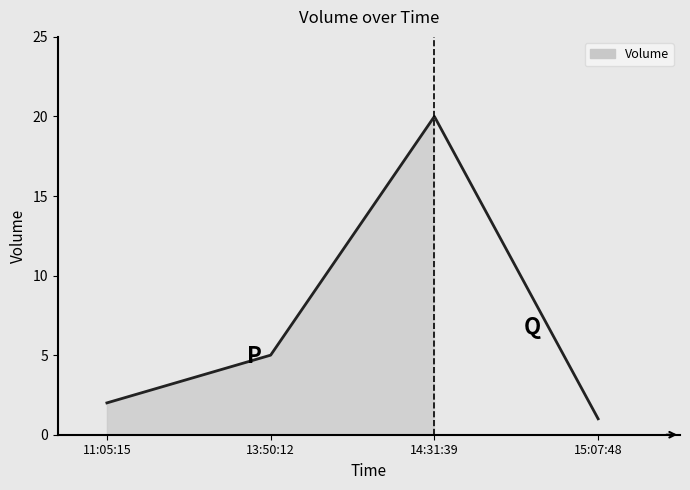

Is it true that the value at 11:05:15 is 2?

True